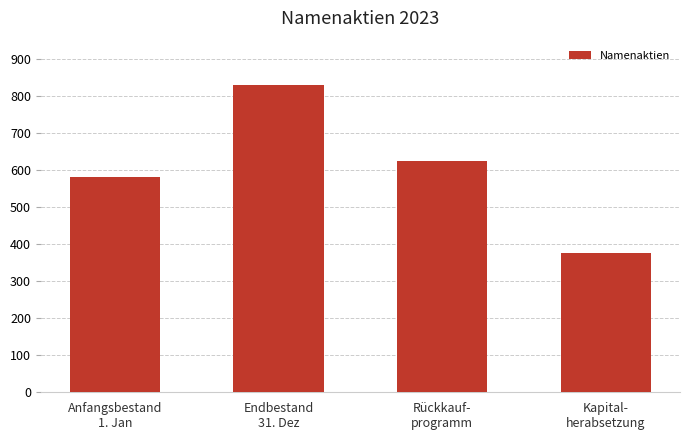

Count the number of categories in the chart.

4